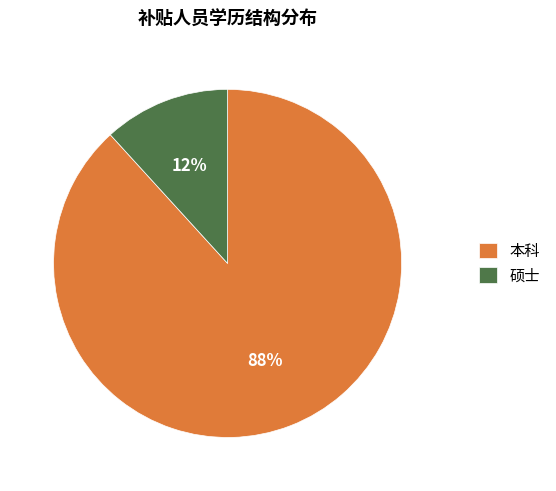

What is the ratio of the value at 硕士 to the value at 本科?

0.1